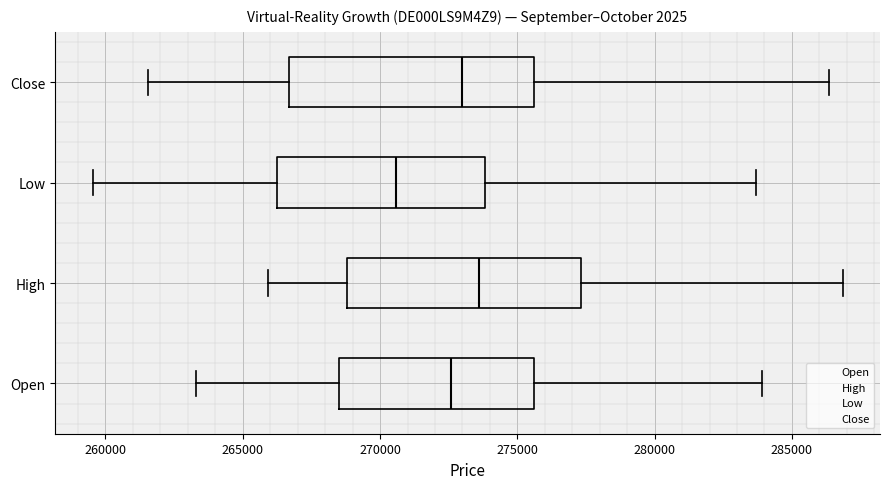

Which box's median line is the furthest to the left?

Low